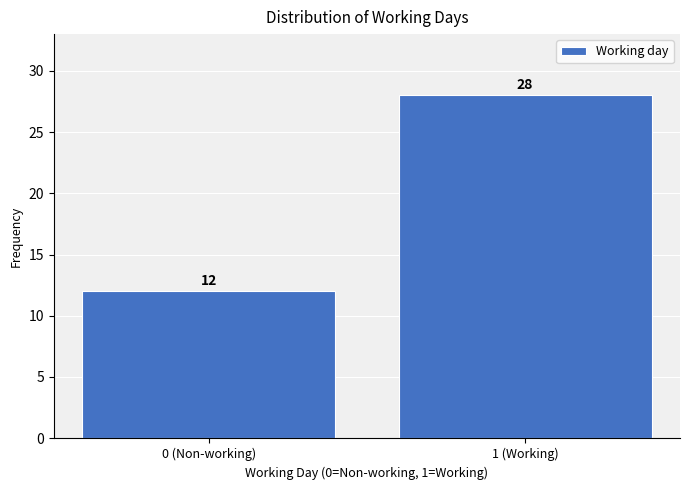

Reading left to right, list all the values displayed in this chart.

0 (Non-working)=12	1 (Working)=28